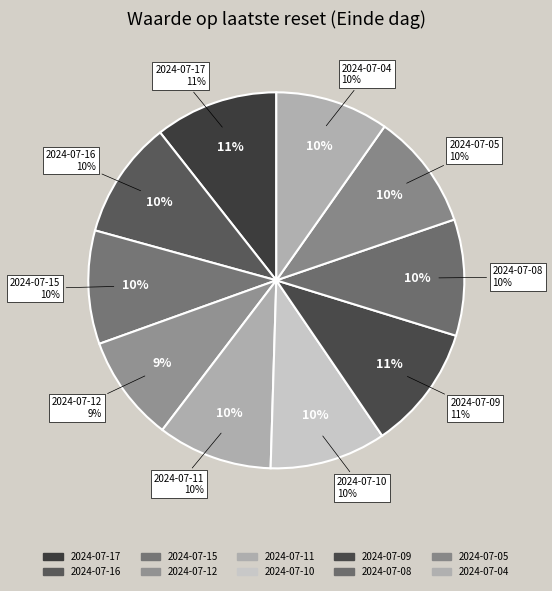

Does 2024-07-05 account for over 50% of the chart?

No